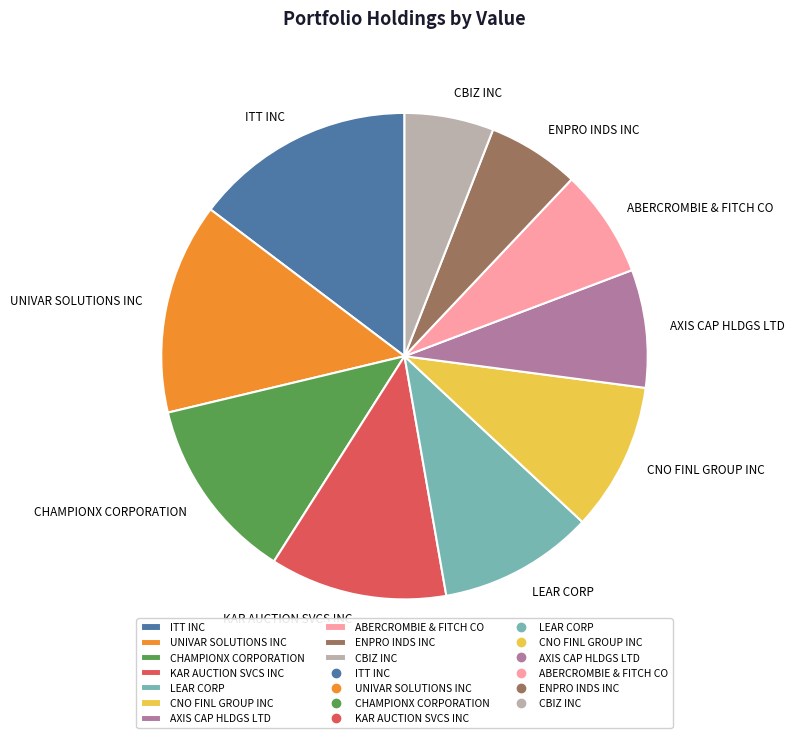

Does ITT INC account for over 50% of the chart?

No